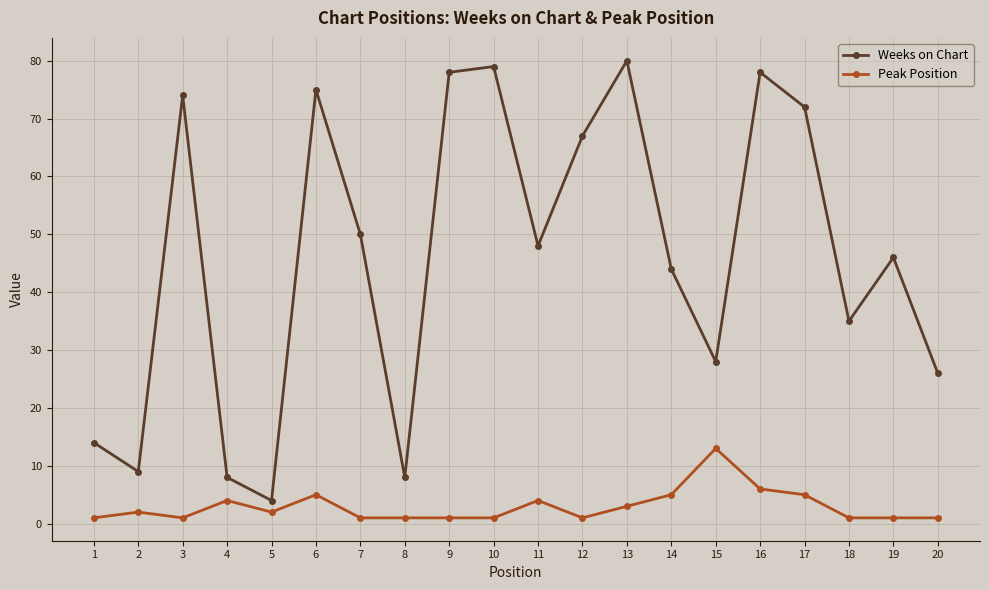

How many categories are shown in the chart?

20